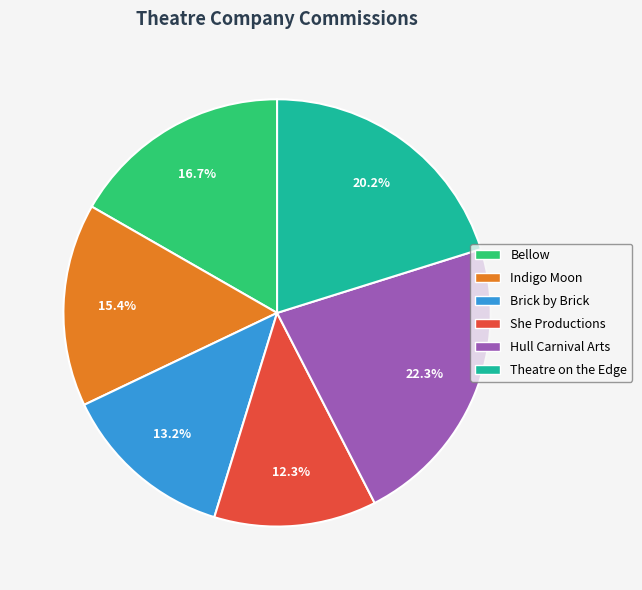

To the nearest percent, what is the combined percentage of Theatre on the Edge and Brick by Brick?

33%